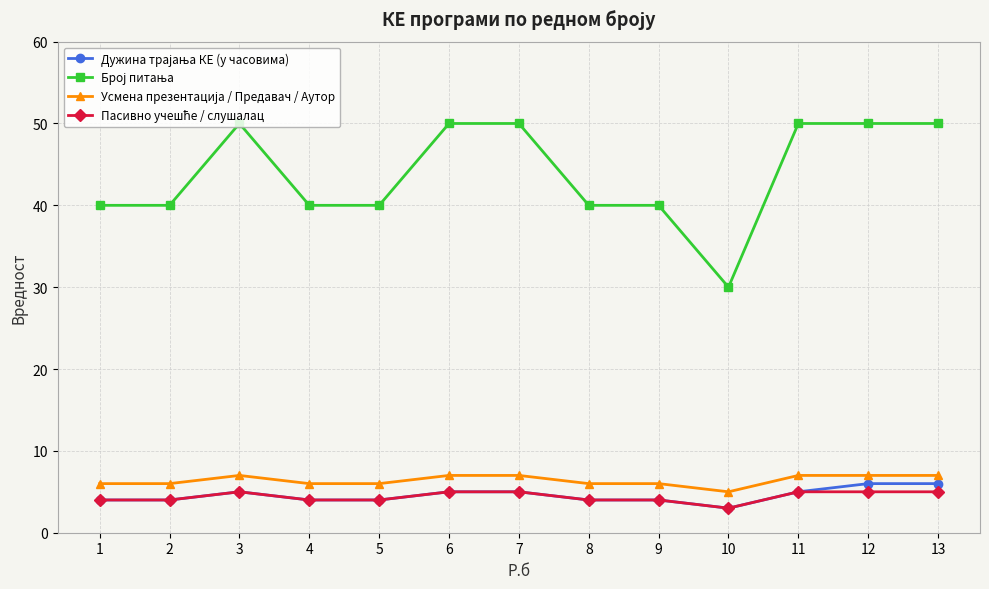

What is the greatest value displayed?

50